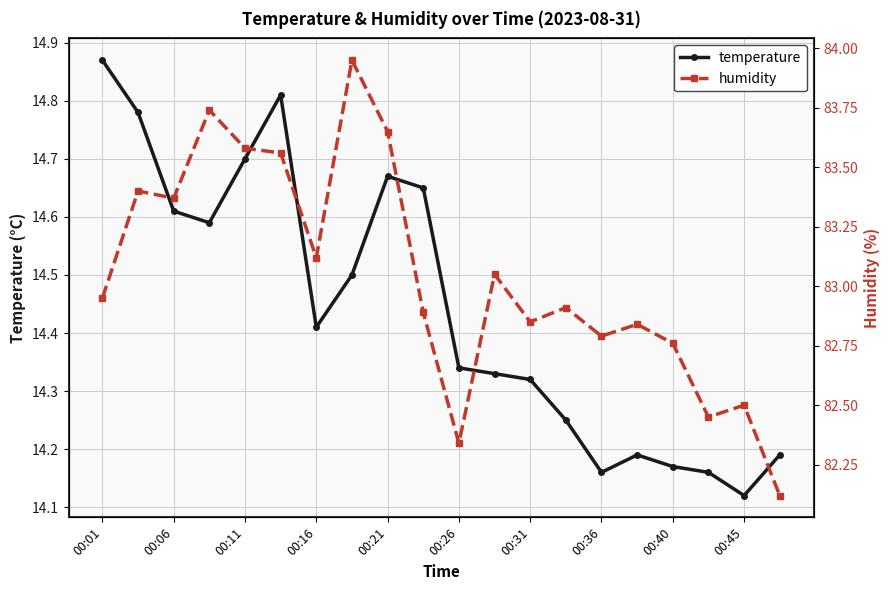

How many temperature values are between 14 and 15?

20